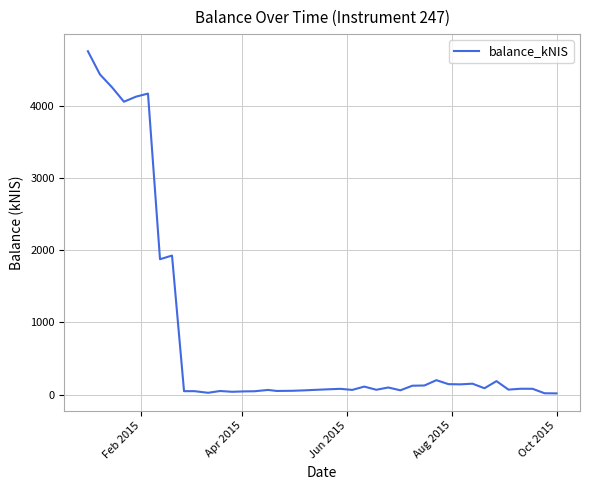

What is the greatest value displayed?

4756.4